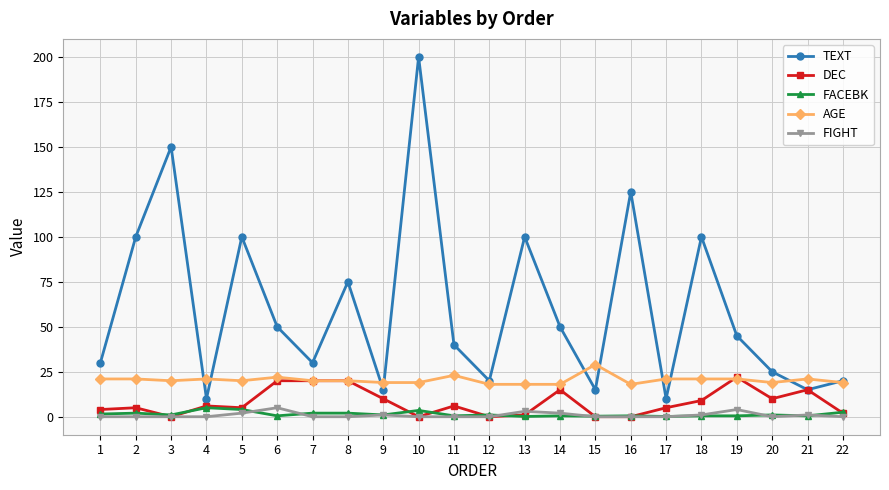

The FIGHT series shows 0.0 at 8. True or false?

True